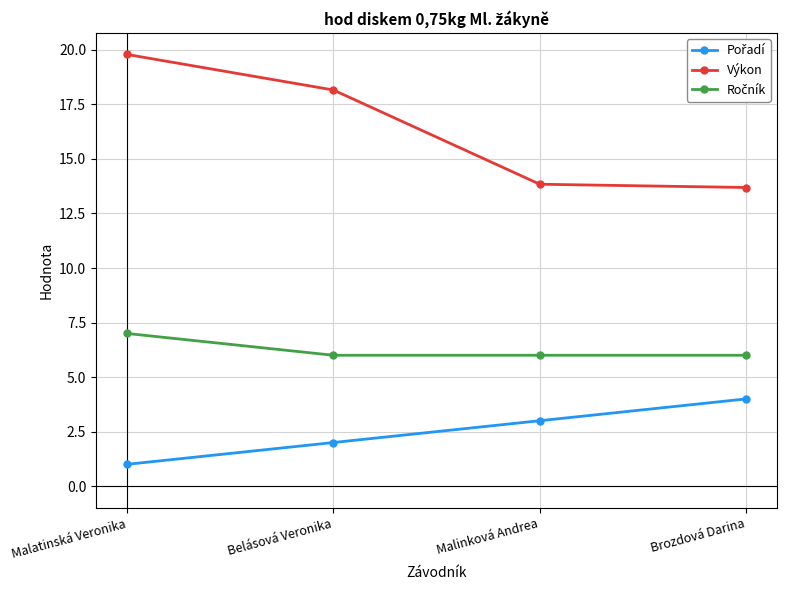

What is the total value across all series at Brozdová Darina?

23.7